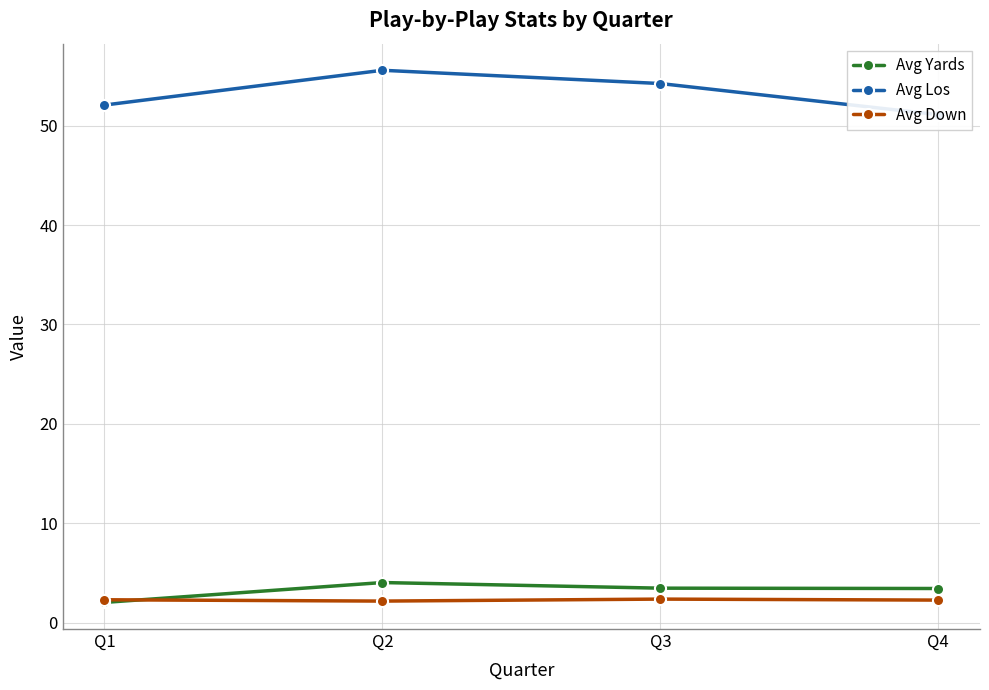

What are all the series names shown in the legend?

Avg Yards, Avg Los, Avg Down